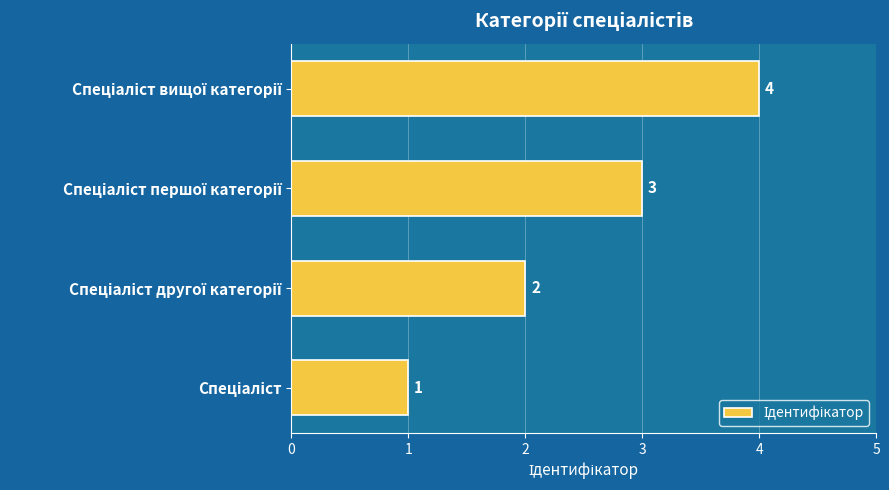

How many values are between 2 and 4?

3